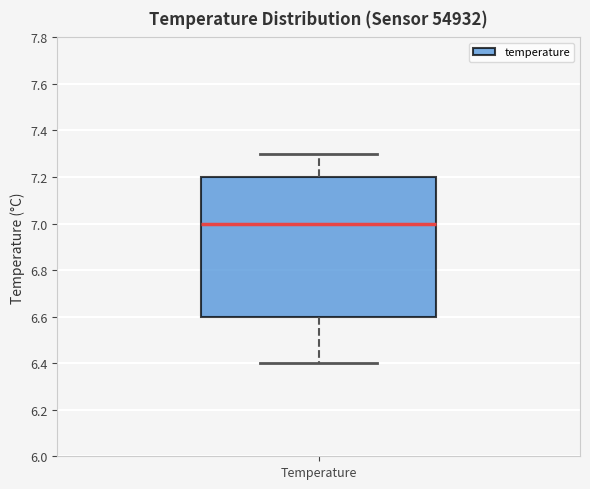

Read this box plot against the y-axis: the position of the median line, the range covered by the box, and the ends of both whiskers. The values are not printed on the chart, so give them approximately, as read against the axis.

median 7.0, box 6.6 to 7.2, whiskers 6.4 to 7.3